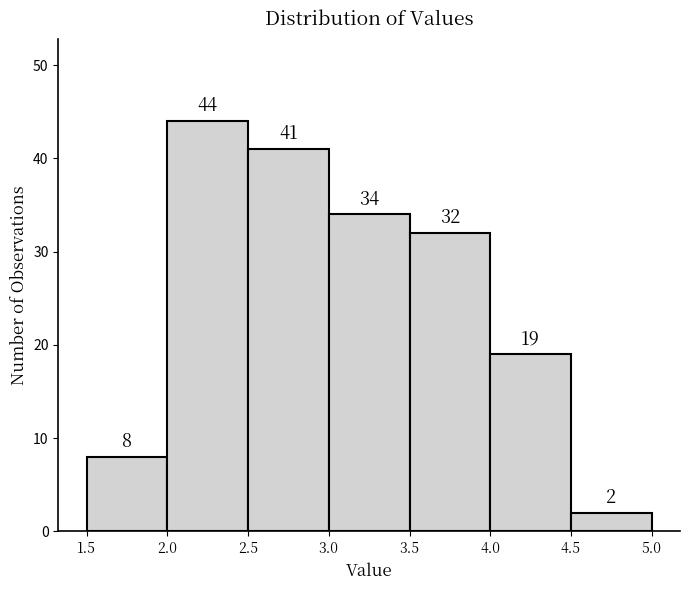

Which range on the x-axis has the tallest bar?

2.0 to 2.5